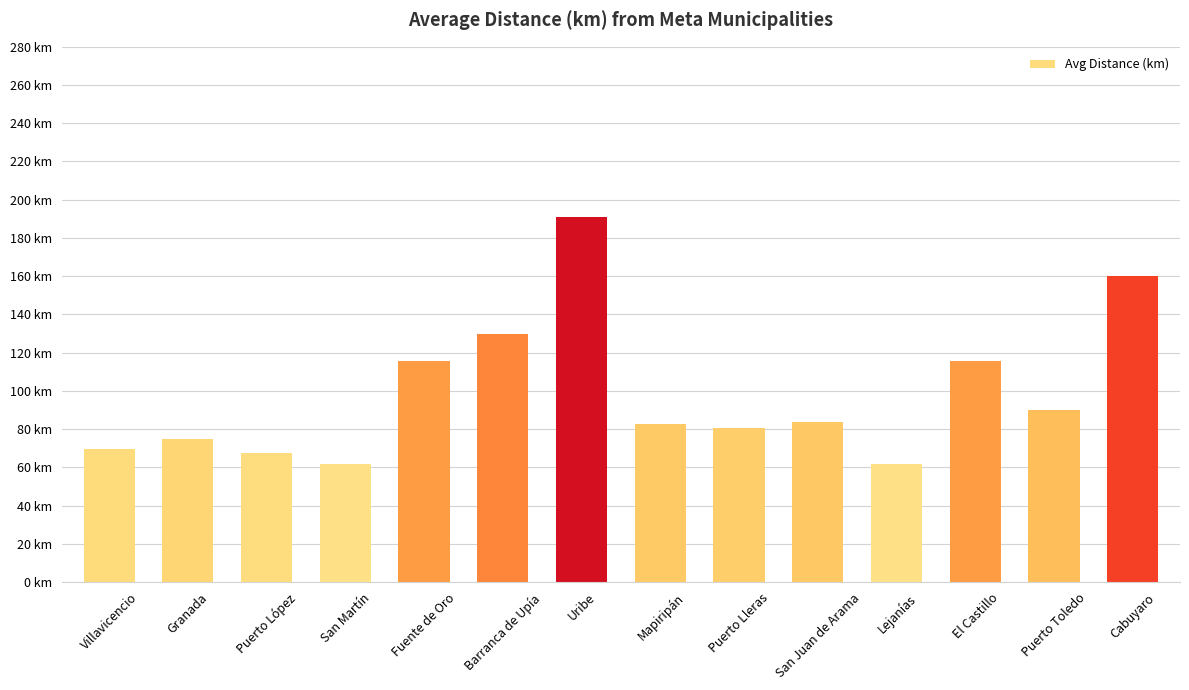

True or false: the data shows 160.0 at Cabuyaro.

True